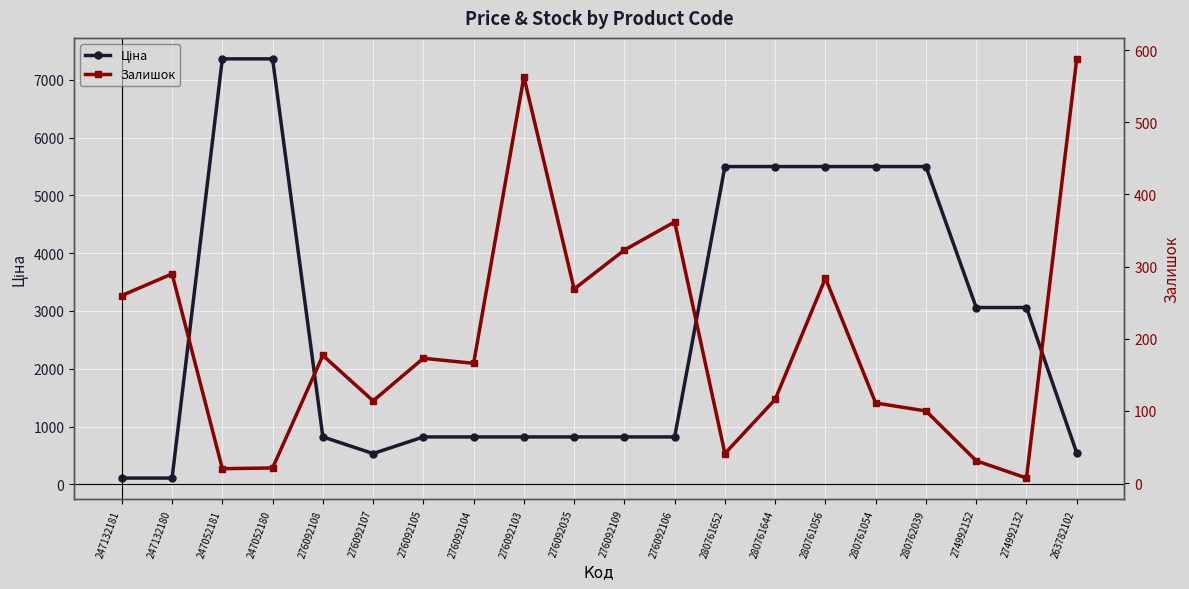

True or false: Залишок has a value of 114.0 at 276092107.

True